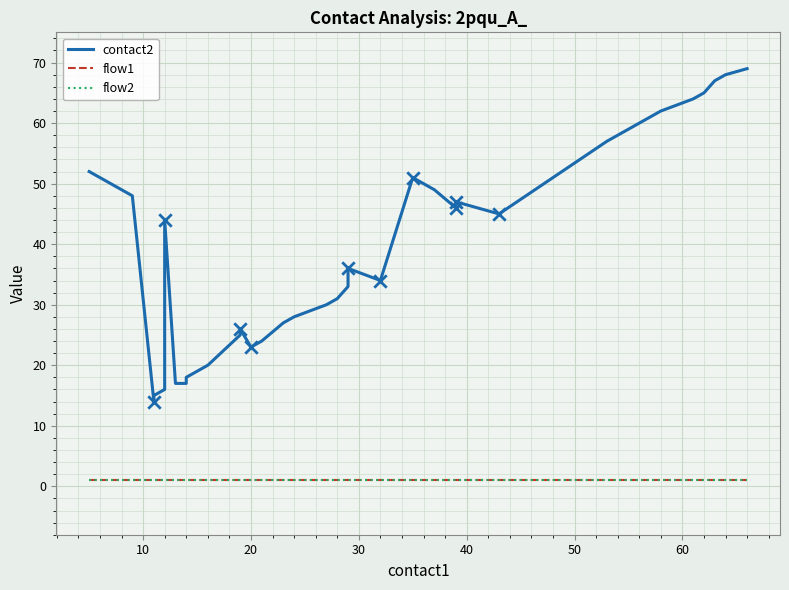

Is the value of flow1 at 33 greater than the value of flow2 at 12?

No